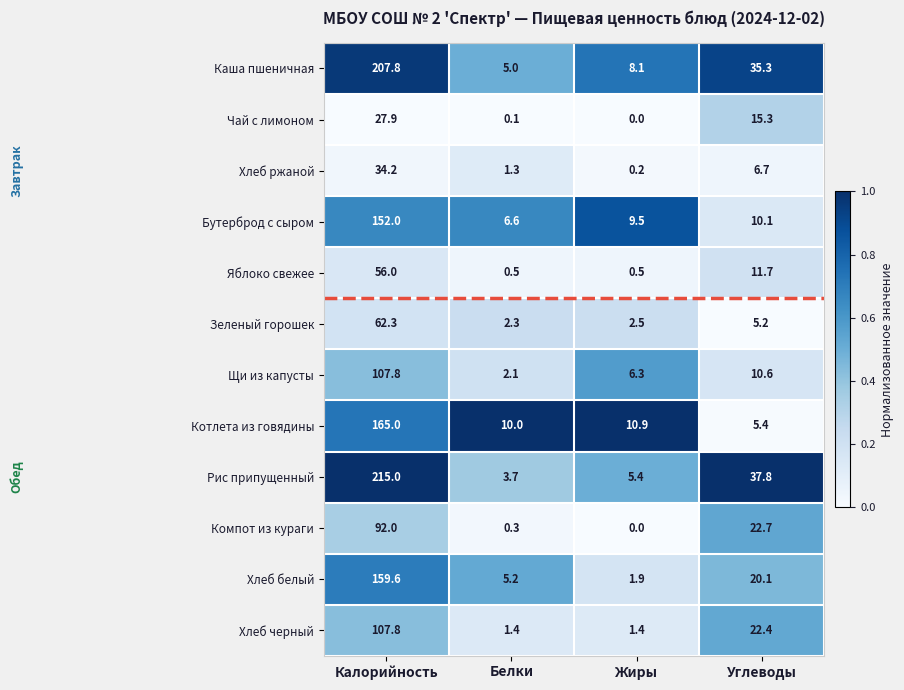

Which series has the largest total across all categories?

Рис припущенный